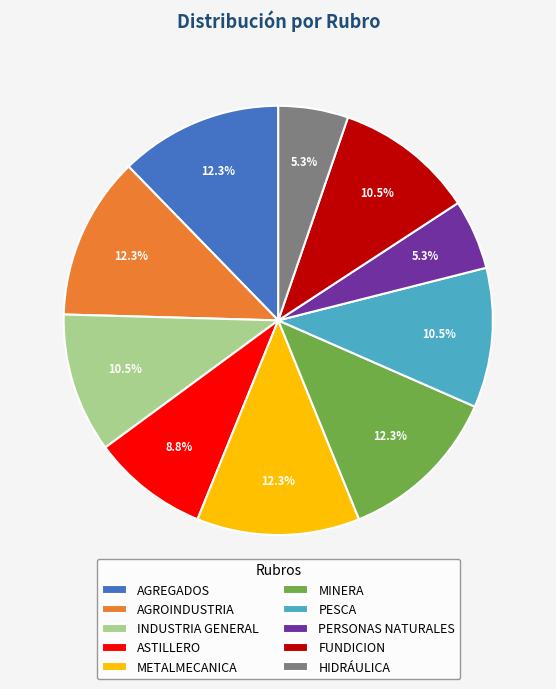

Between ASTILLERO and PERSONAS NATURALES, which is larger?

ASTILLERO